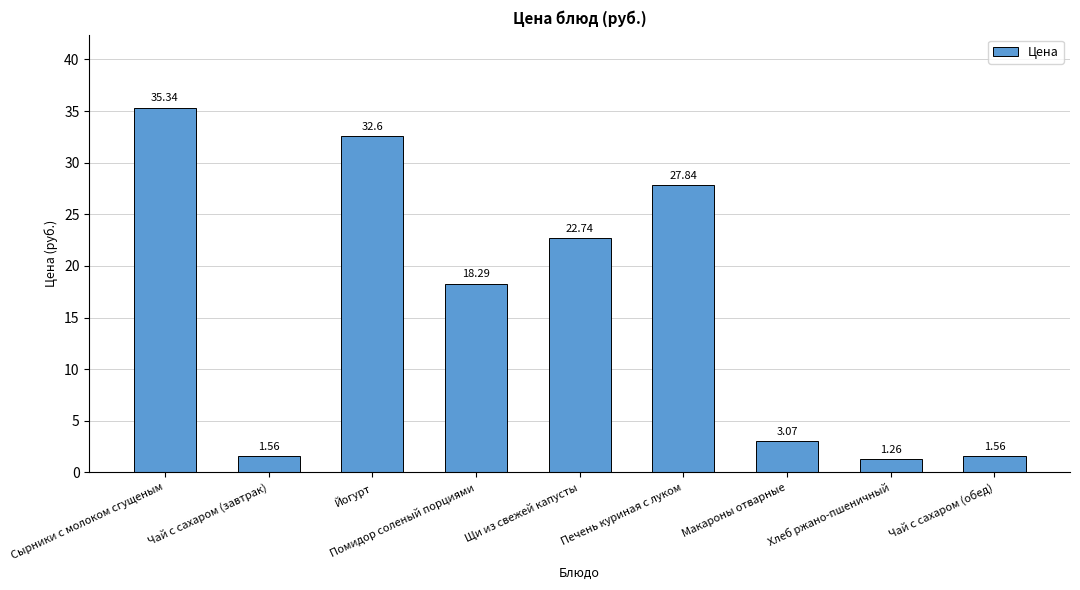

Where does the data first go above 18?

Сырники с молоком сгущеным